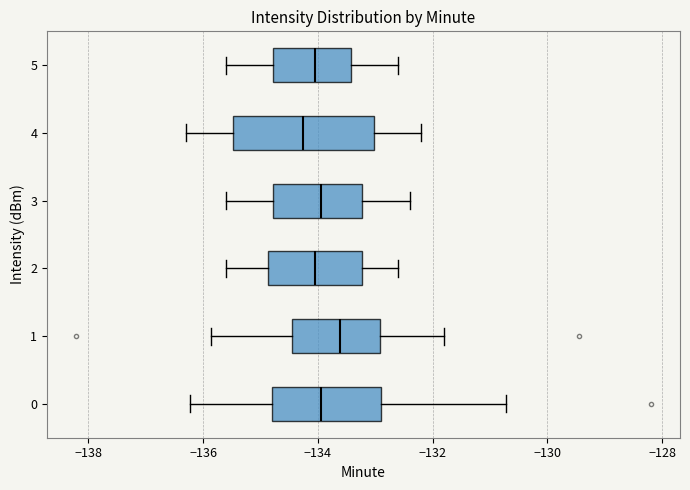

Where is the right edge of the box at y = 2 on the x-axis? The values are not printed on the chart, so give them approximately, as read against the axis.

-133.2